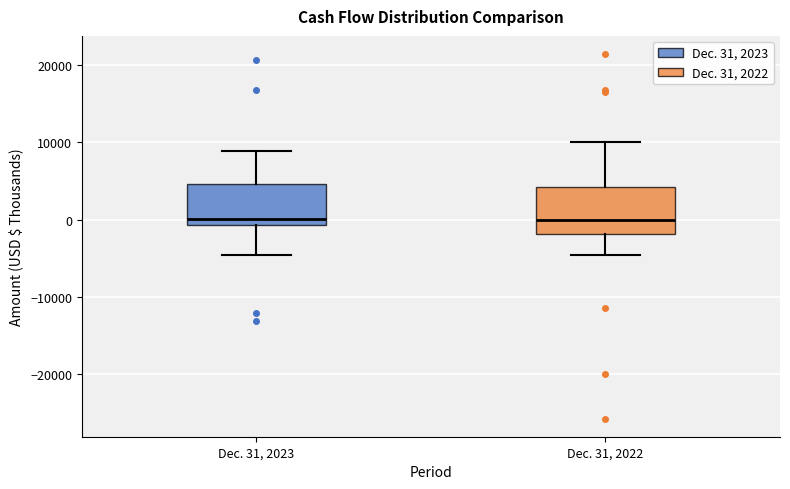

Reading left to right, transcribe this box plot: for each box, give where its median line is, the range the box spans, and where its two whiskers end, as read against the y-axis. The values are not printed on the chart, so give them approximately, as read against the axis.

Dec. 31, 2023: median 0, box -1000 to 5000, whiskers -5000 to 9000
Dec. 31, 2022: median 0, box -2000 to 4000, whiskers -5000 to 10000